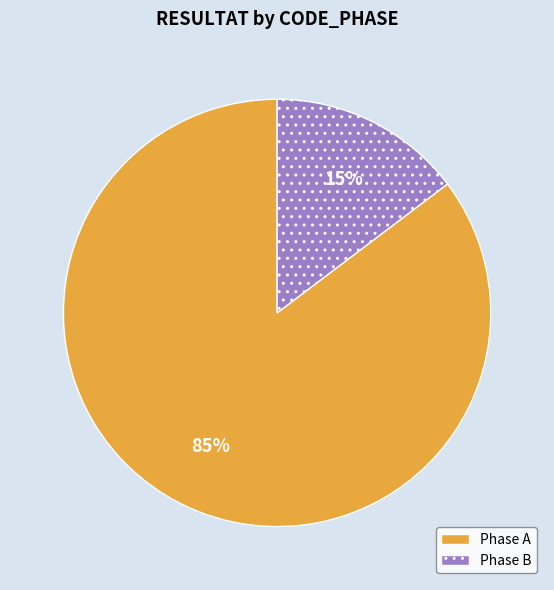

To the nearest percent, what is the average slice percentage?

50%